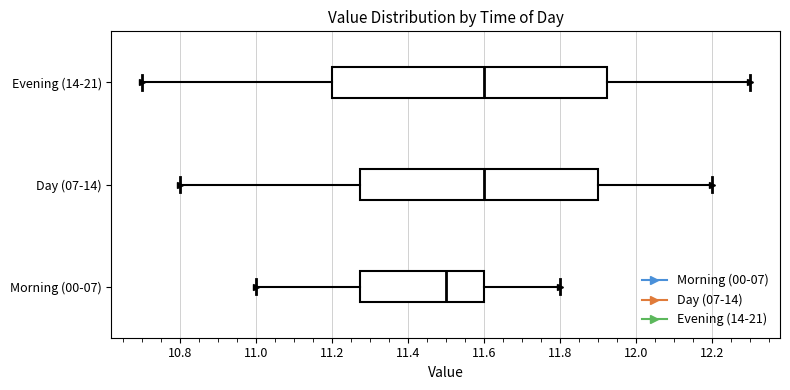

Which box is the widest, from its left edge to its right edge?

Evening (14-21)